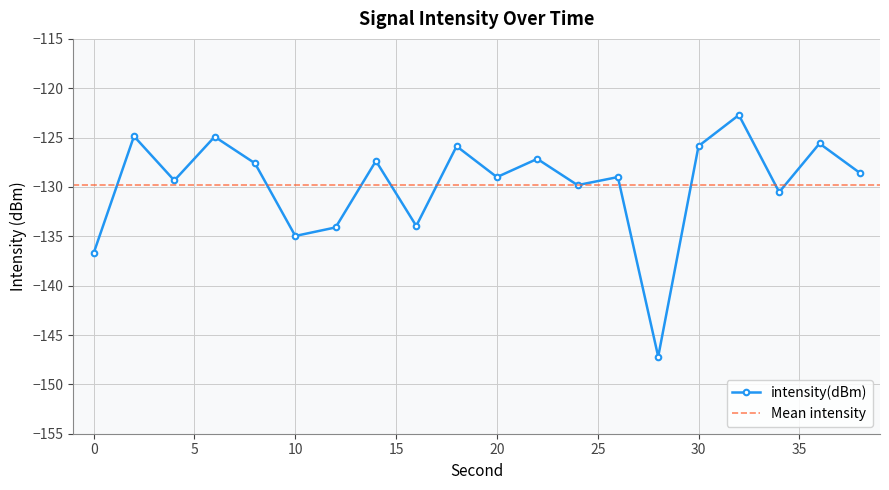

How many points are lower than both their immediate neighbors (excluding endpoints)?

7